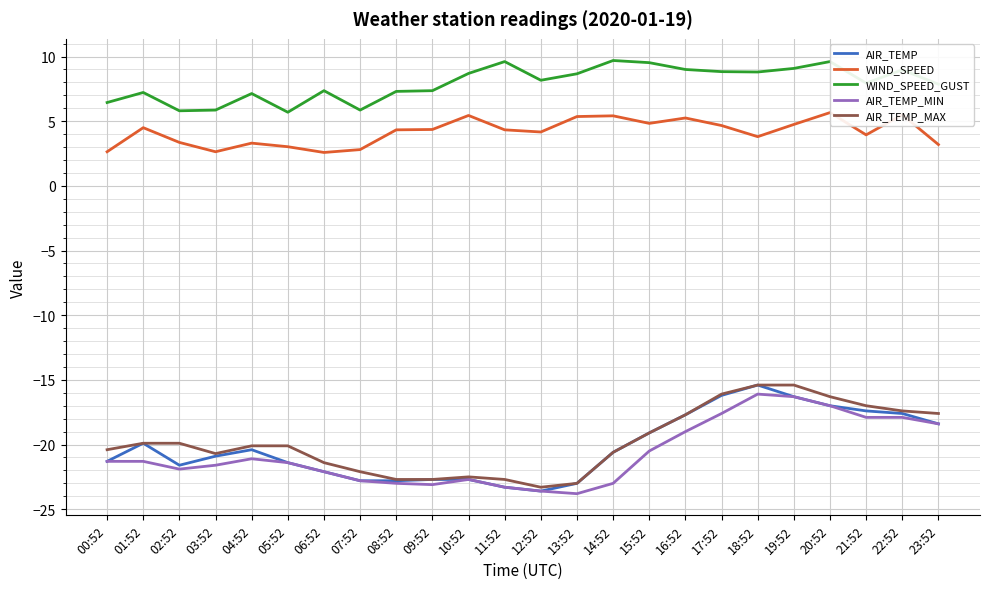

Where is WIND_SPEED nearest to the value 4?

21:52